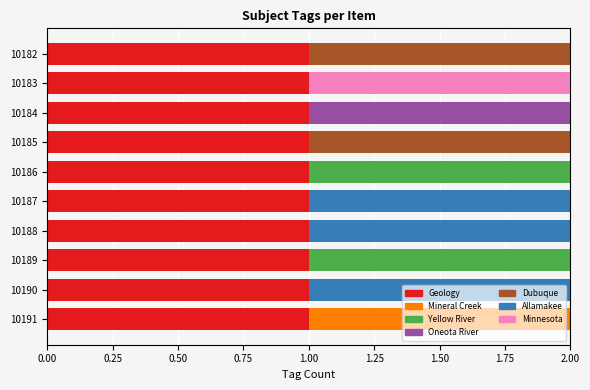

The value of Geology at 10184 is 1. True or false?

True